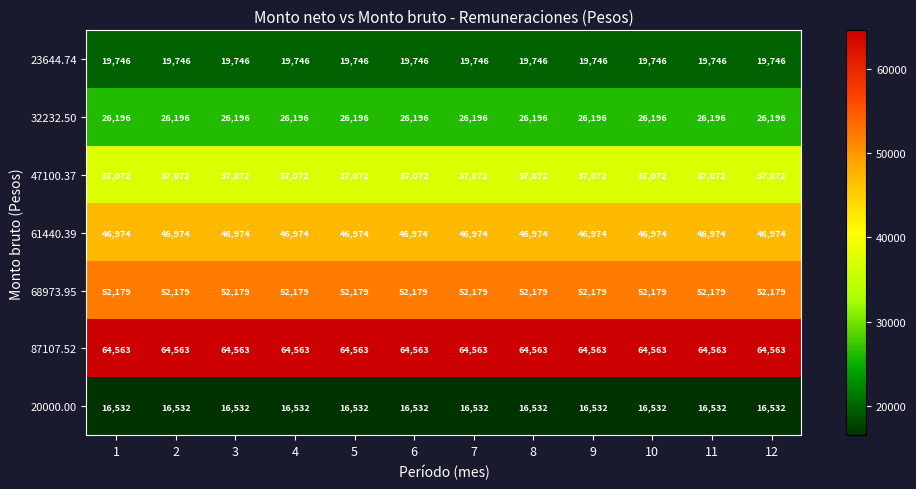

What is the spread (max minus min) of values at 6?

48031